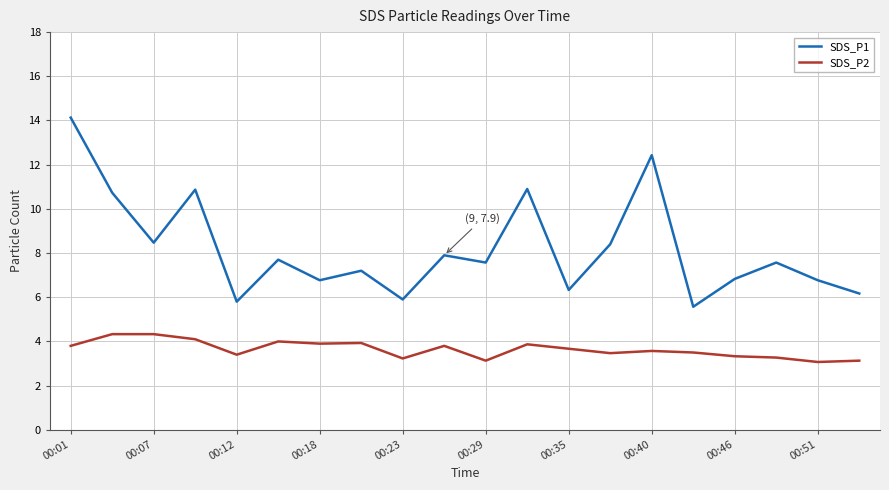

What is the maximum value for SDS_P2?

4.3